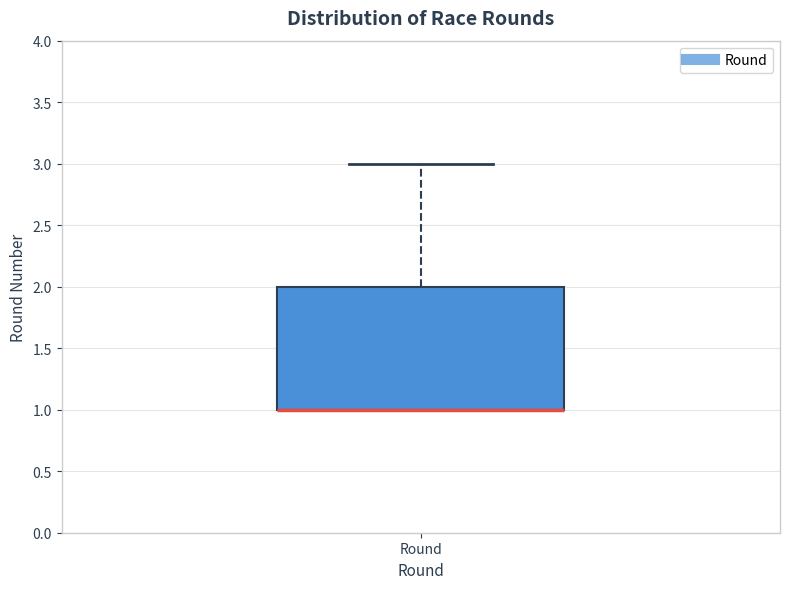

Where does the upper whisker of the box for Round end on the y-axis? The values are not printed on the chart, so give them approximately, as read against the axis.

3